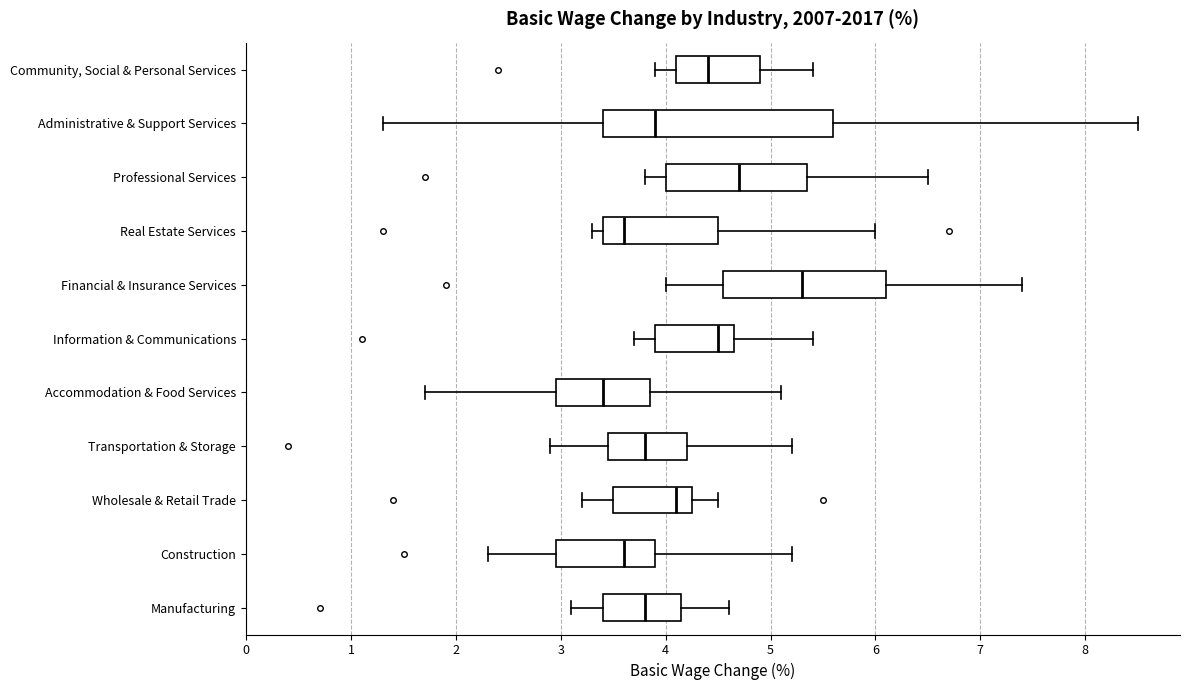

Which box's median line is the furthest to the right?

Financial & Insurance Services